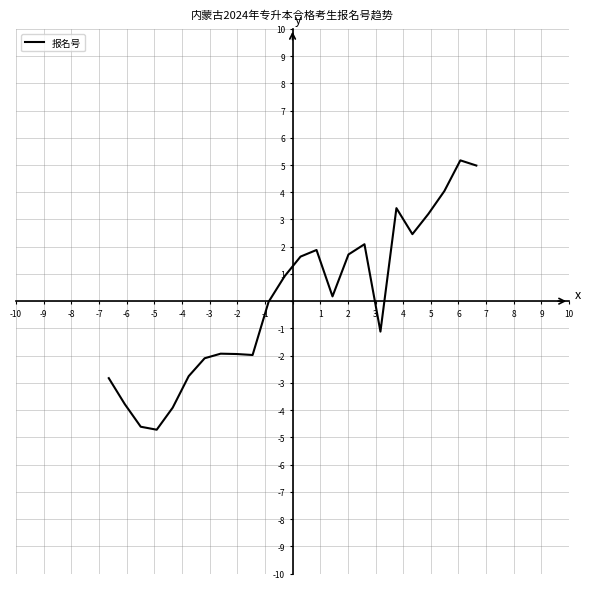

How many lines are shown in the chart?

1